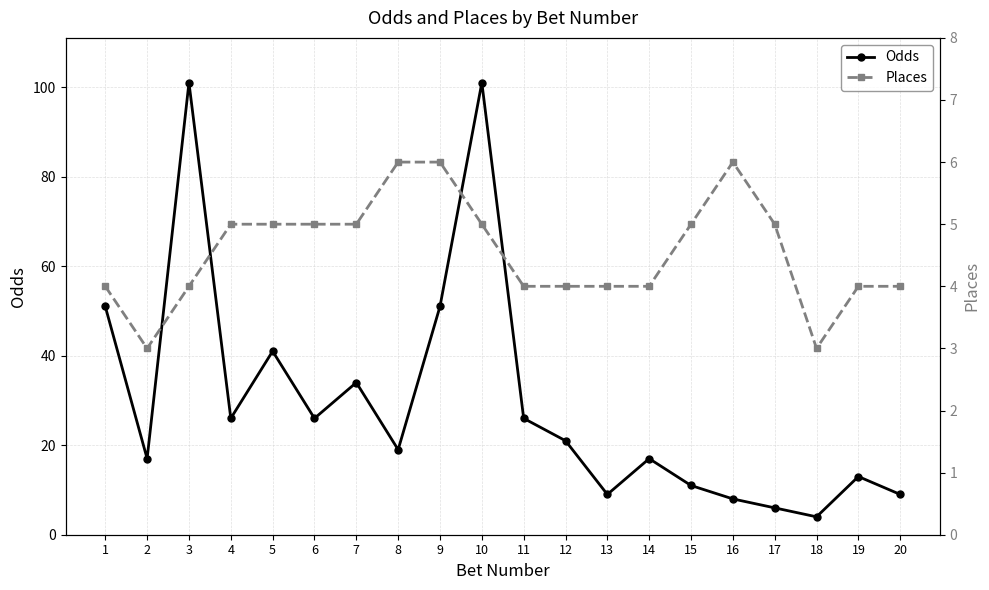

List the series in order of their overall mean, lowest first.

Places, Odds